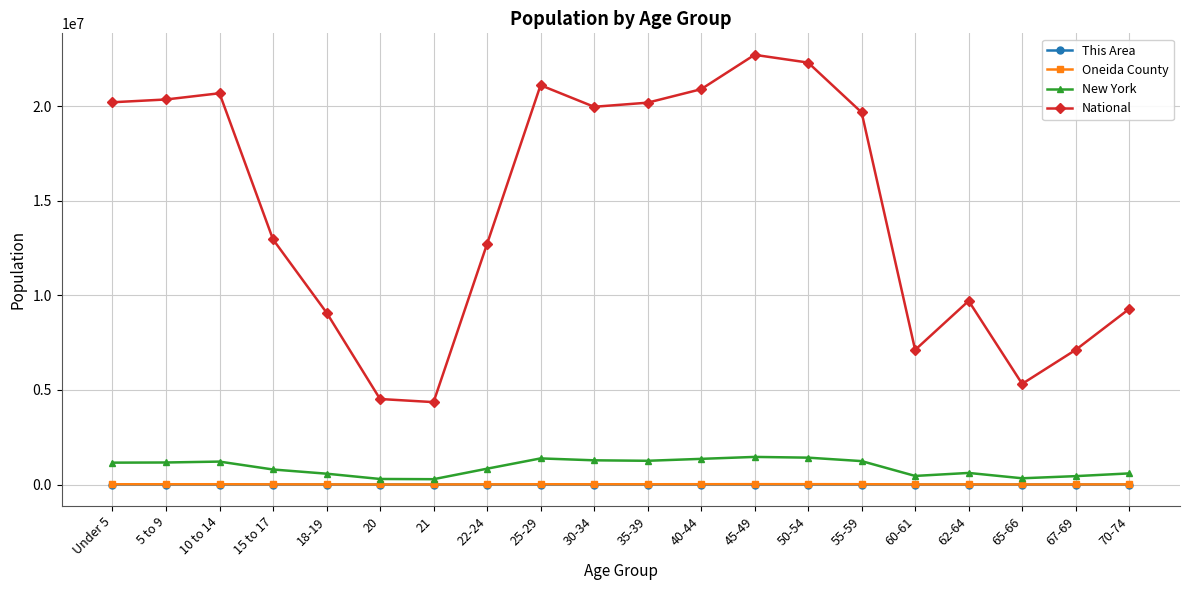

Which series has the widest spread of values?

National